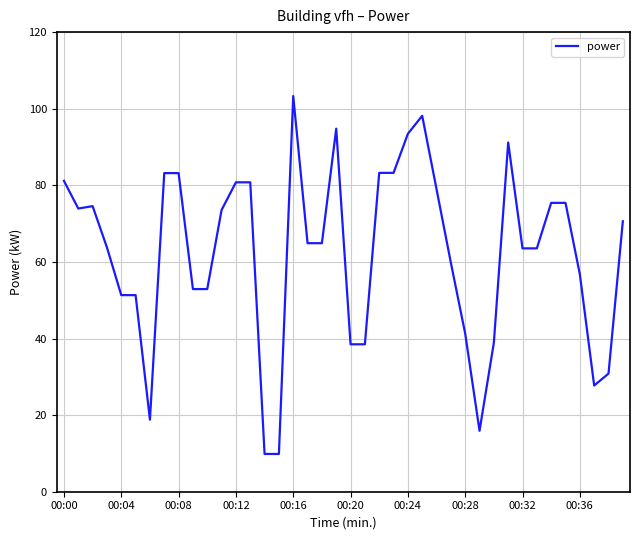

What is the maximum value shown in the chart?

103.3